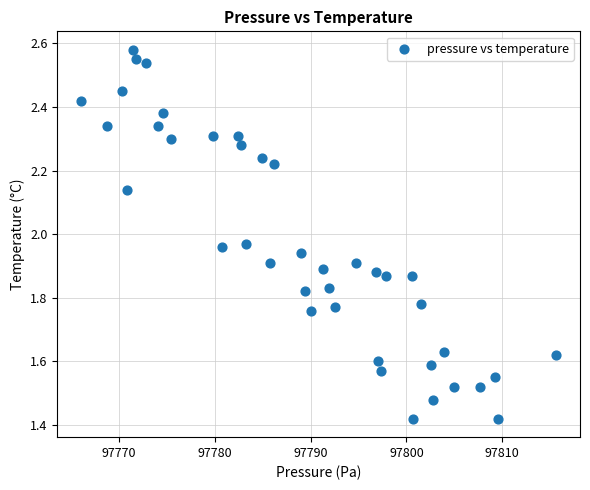

What is the range of Y values (max minus min)?

1.2